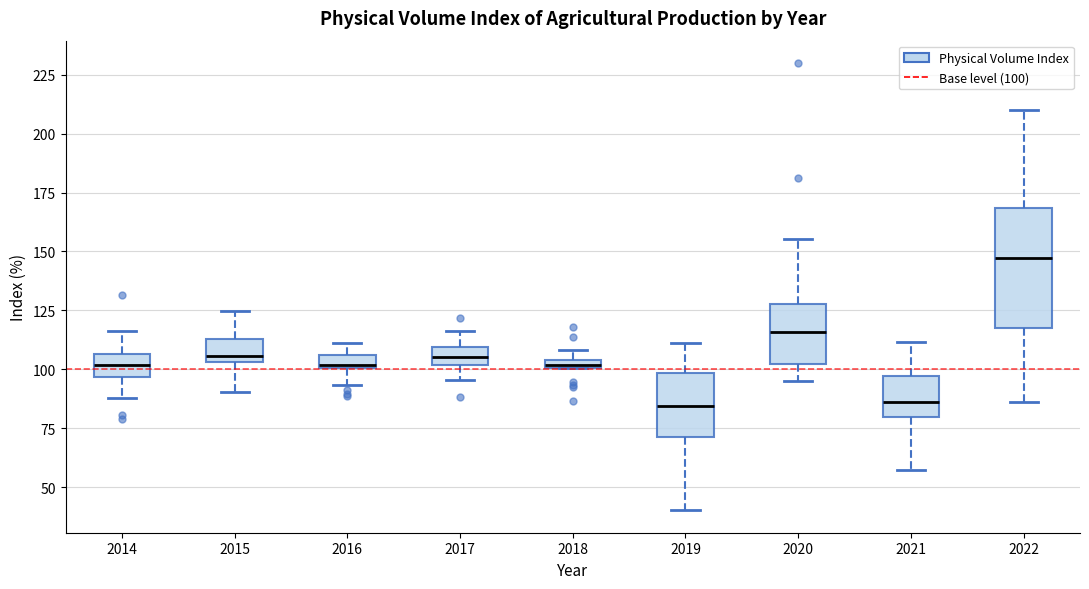

Comparing the boxes themselves (not the whiskers), which one is the tallest?

2022